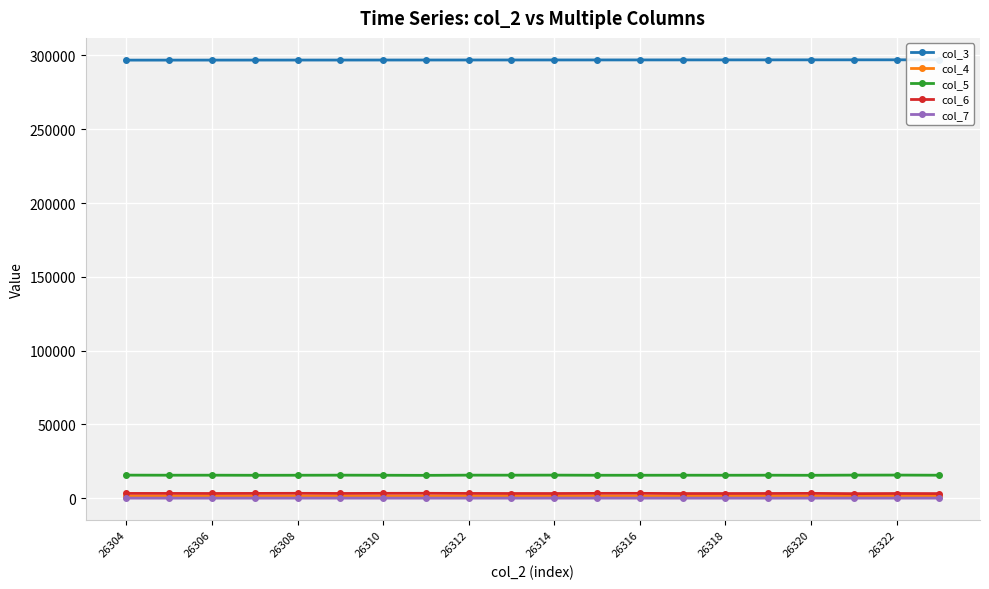

True or false: col_6 has a value of 3307 at 26316.

True